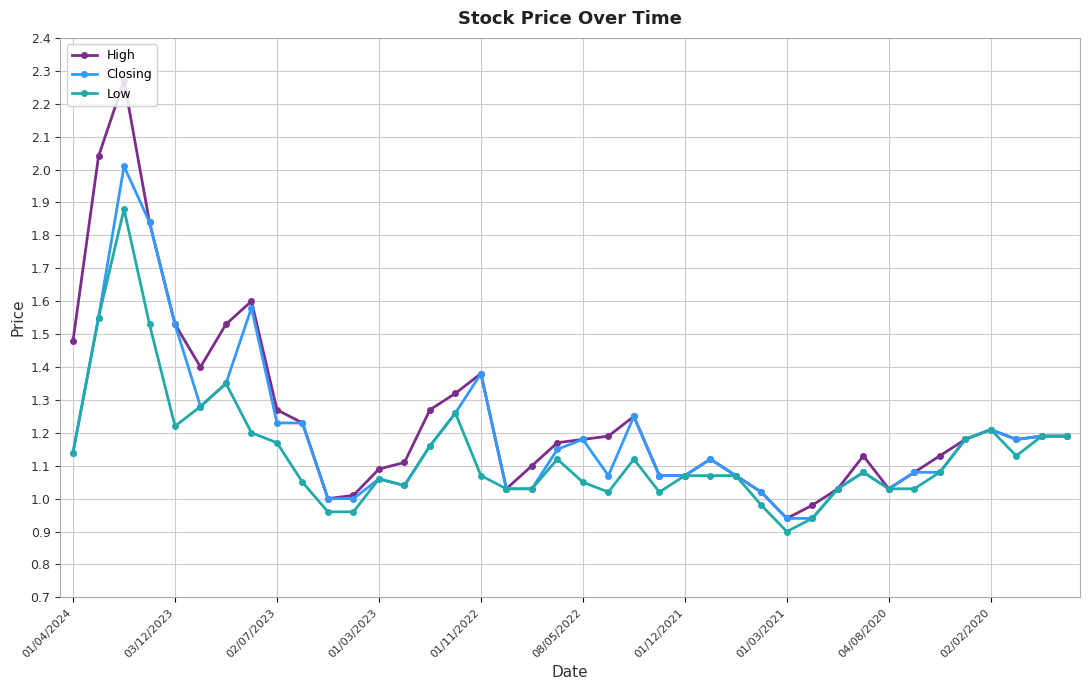

Rank the series by their maximum value, from highest to lowest.

High, Closing, Low